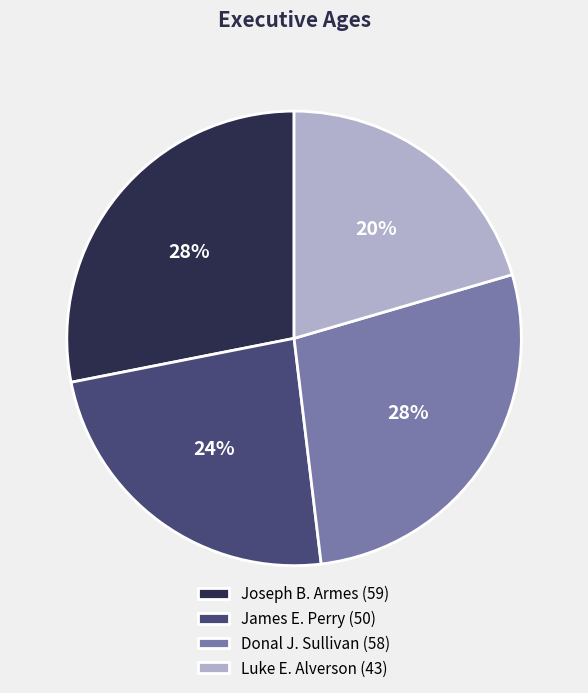

Does any single category account for the majority?

No